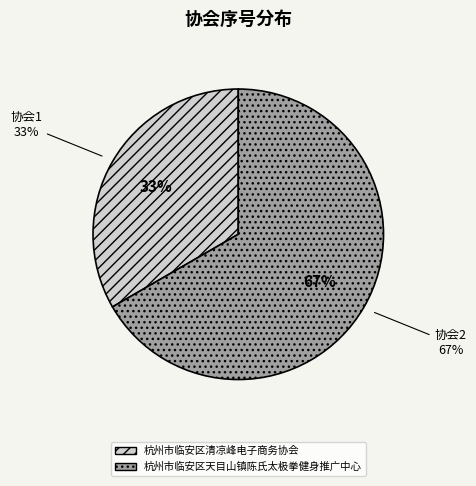

To the nearest percent, what portion does 杭州市临安区天目山镇陈氏太极拳健身推广中心 represent?

67%